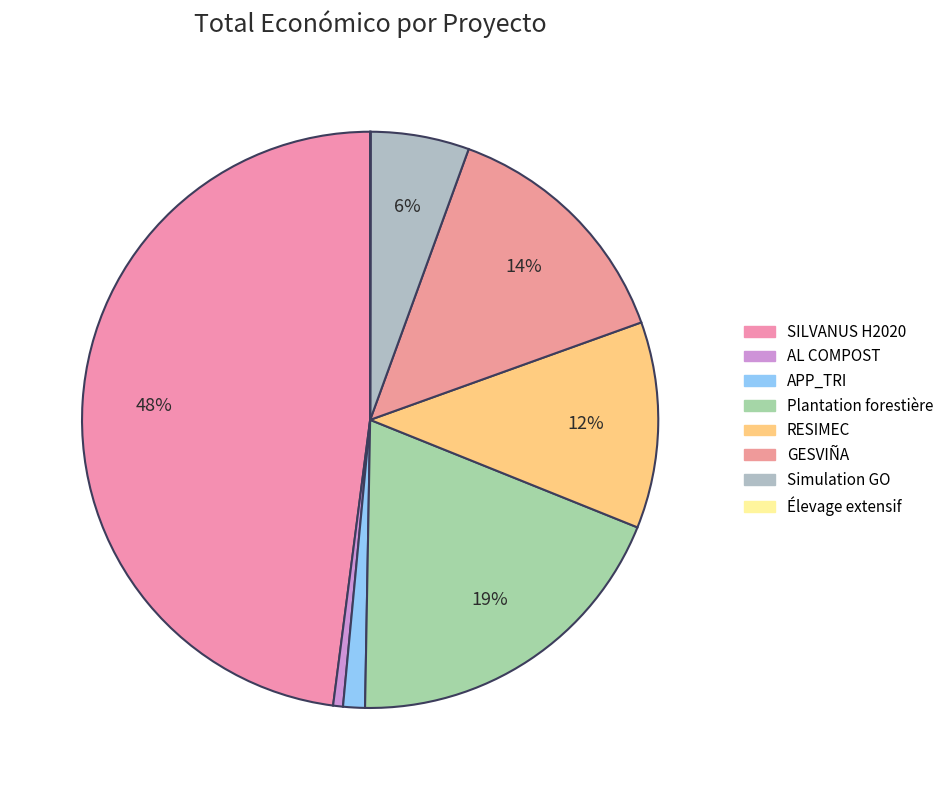

How many slices are in this pie chart?

8